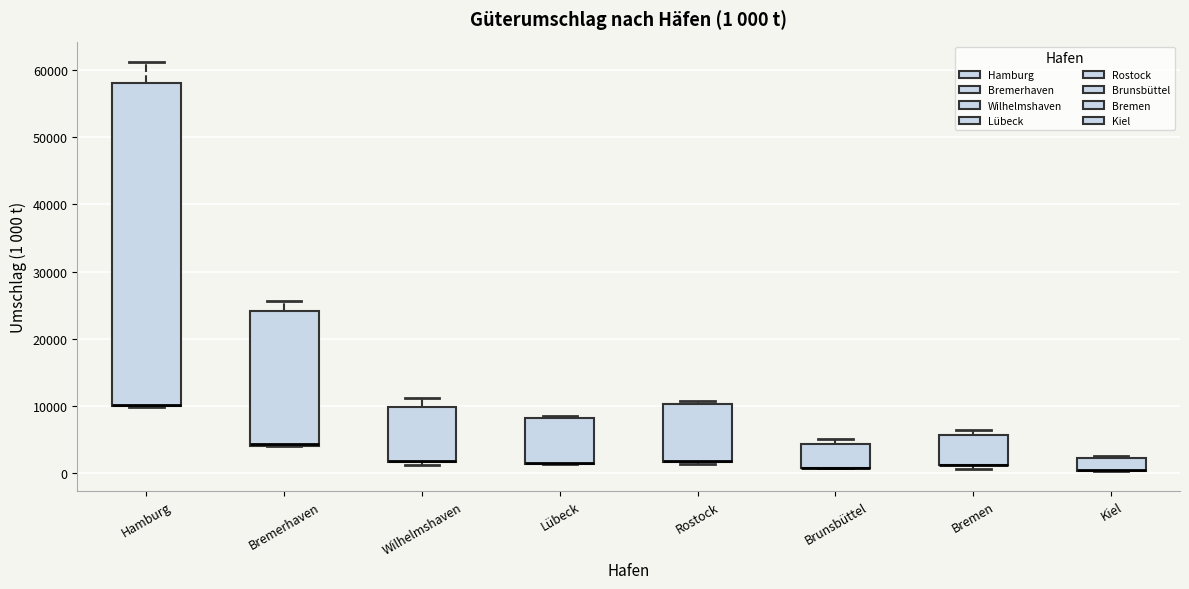

Comparing the boxes themselves (not the whiskers), which one is the tallest?

Hamburg